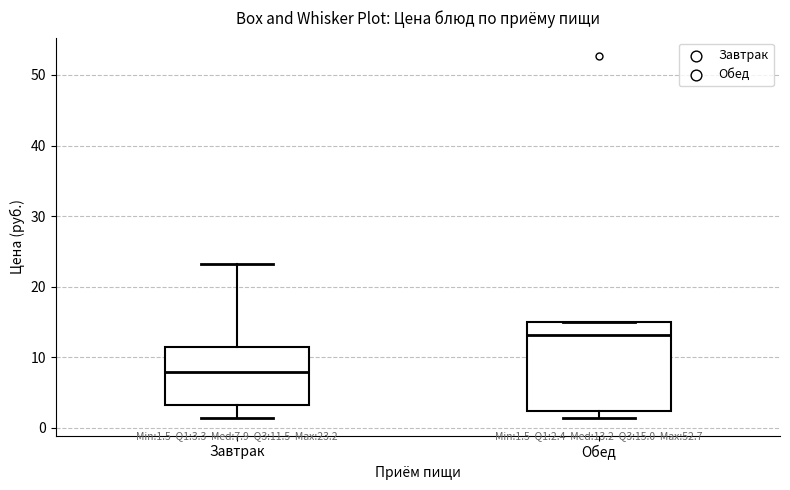

Which box's median line is the highest?

Обед